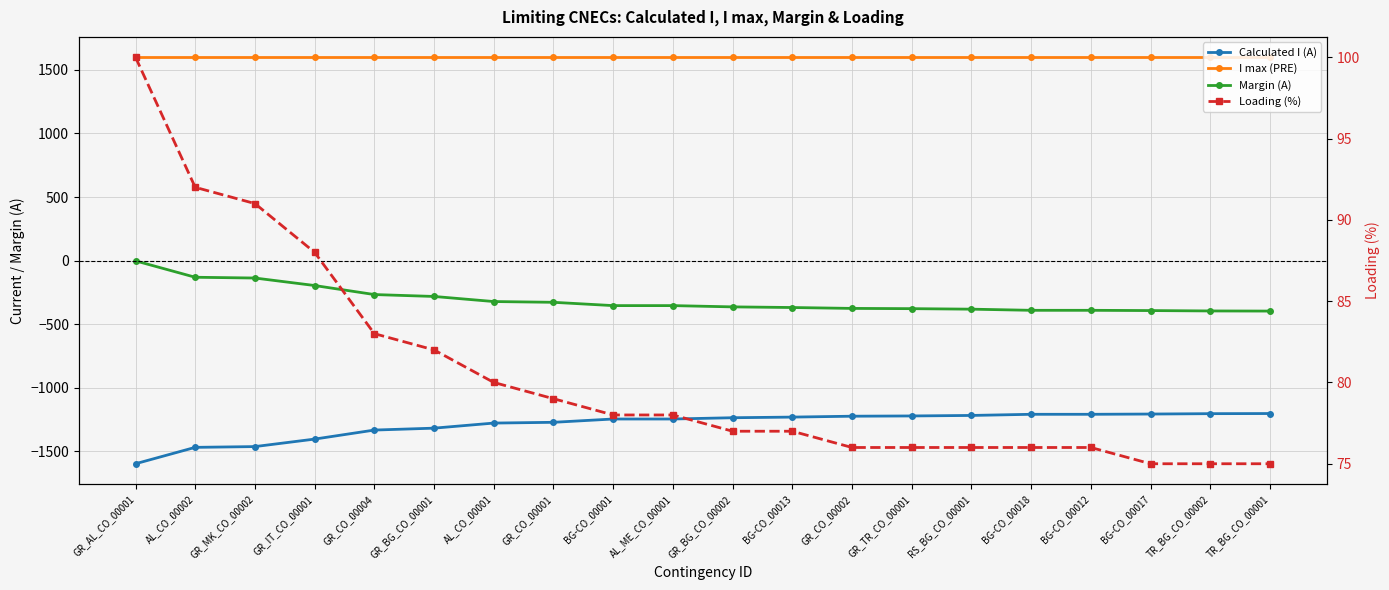

Which has a higher value, GR_MK_CO_00002 or TR_BG_CO_00002?

TR_BG_CO_00002